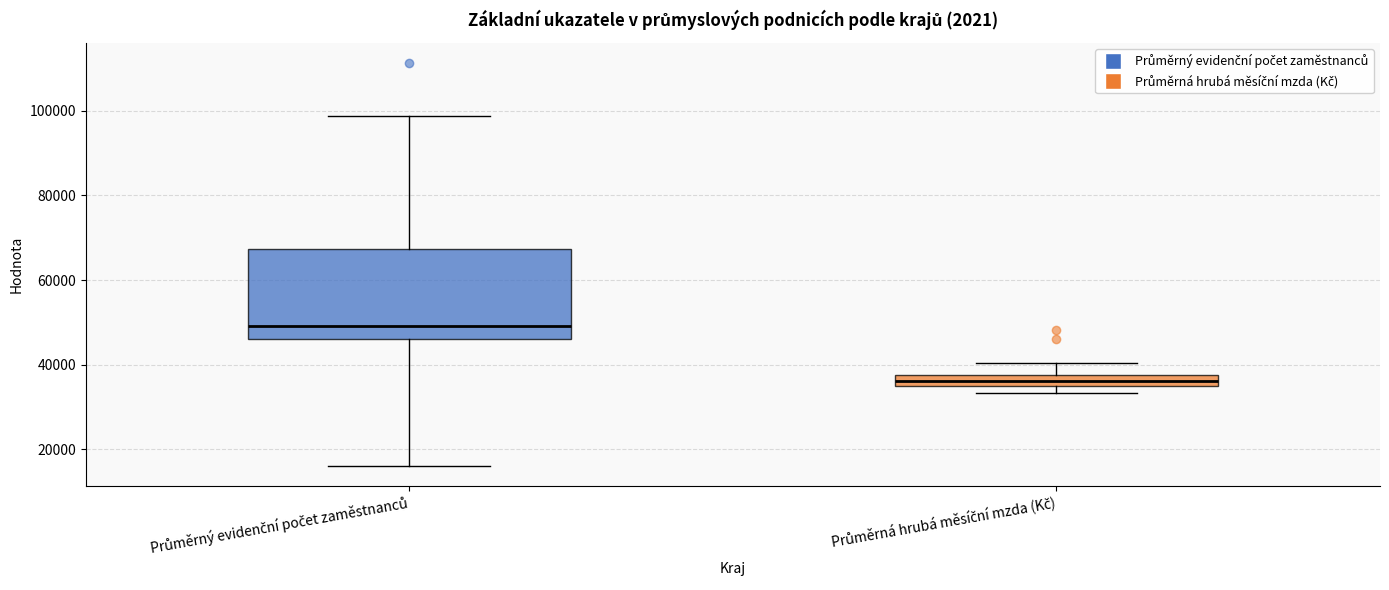

Which box's median line is the lowest?

Průměrná hrubá měsíční mzda (Kč)